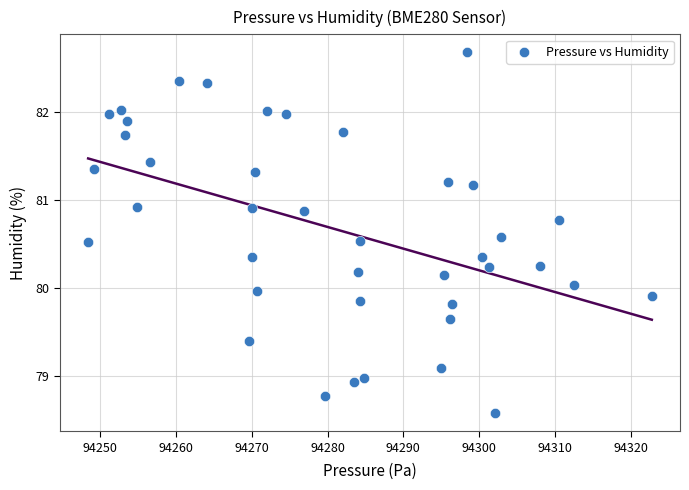

What is the range of Y values (max minus min)?

4.1